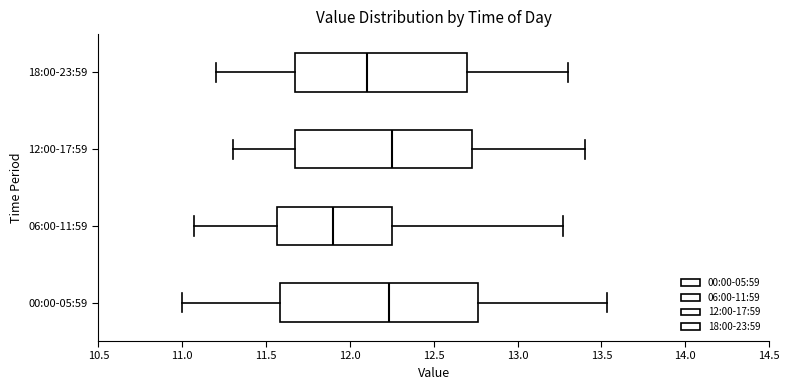

Comparing the boxes themselves (not the whiskers), which one is the widest?

00:00-05:59